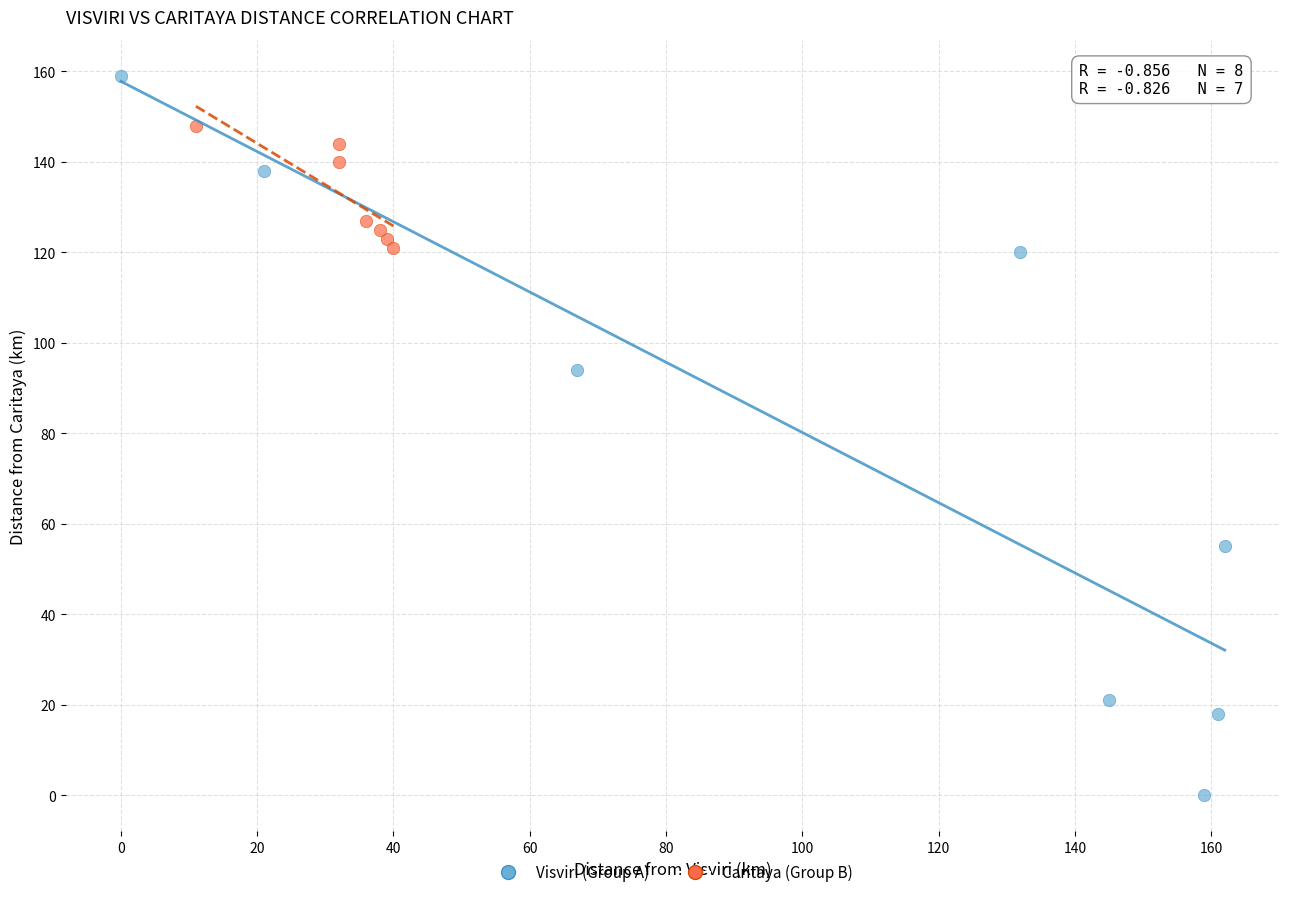

Which series has the widest spread of Y values?

Visviri (Group A)